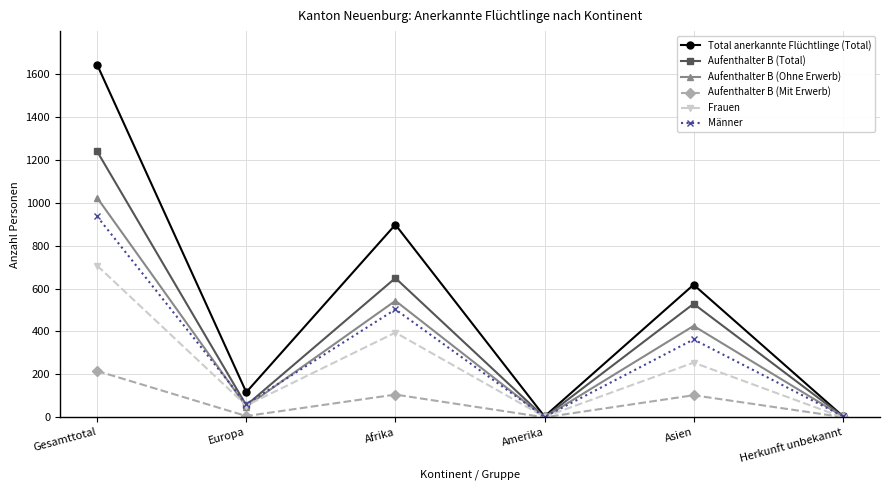

List the series in order of their peak value, lowest first.

Aufenthalter B (Mit Erwerb), Frauen, Männer, Aufenthalter B (Ohne Erwerb), Aufenthalter B (Total), Total anerkannte Flüchtlinge (Total)